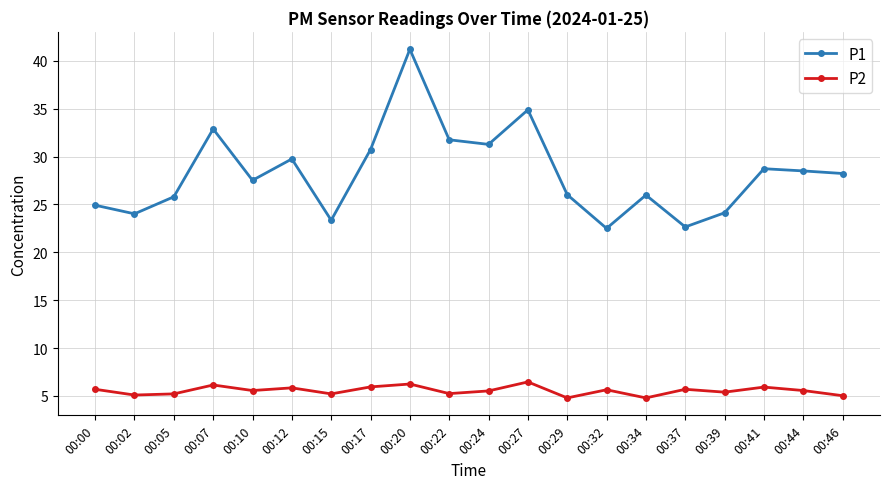

True or false: P1 has more than 2 interior local peaks.

True